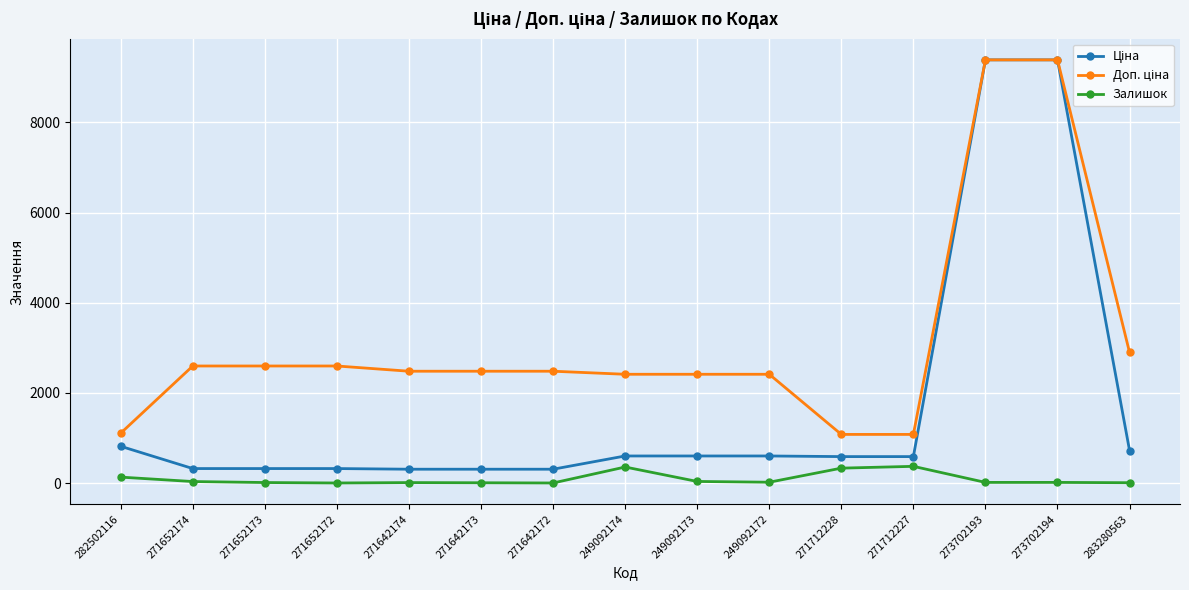

What is the difference between the highest and lowest values at 249092174?

2055.8